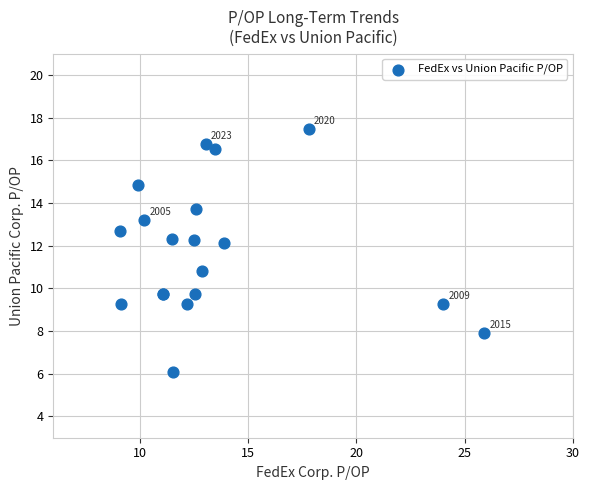

What Y value in the scatter plot is closest to 11?

10.8